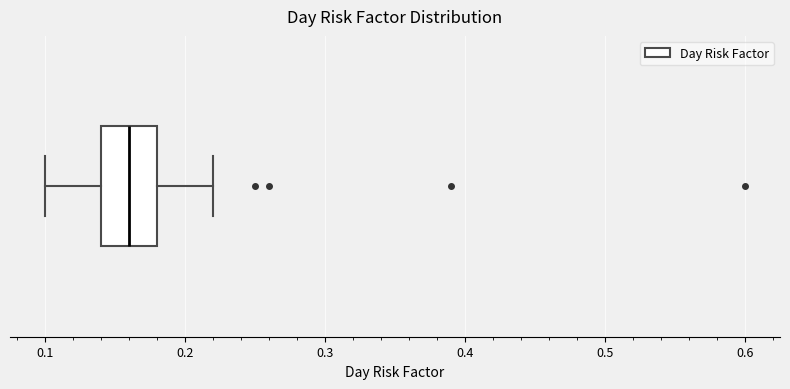

Transcribe this box plot: give where the median line is, the range the box spans, and where the two whiskers end, as read against the x-axis. The values are not printed on the chart, so give them approximately, as read against the axis.

median 0.16, box 0.14 to 0.18, whiskers 0.10 to 0.22